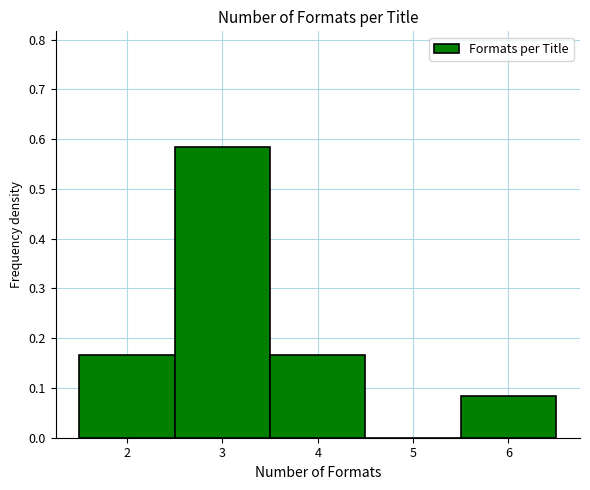

How tall is the bar that spans 3.5 to 4.5 on the x-axis? The values are not printed on the chart, so give them approximately, as read against the axis.

0.17